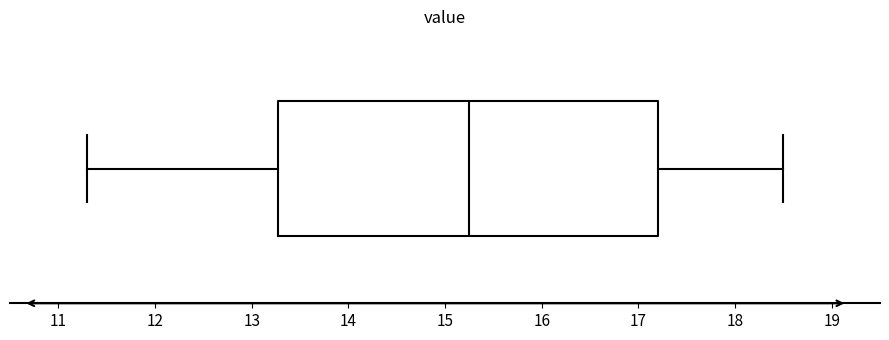

Read this box plot against the x-axis: the position of the median line, the range covered by the box, and the ends of both whiskers. The values are not printed on the chart, so give them approximately, as read against the axis.

median 15.3, box 13.3 to 17.2, whiskers 11.3 to 18.5